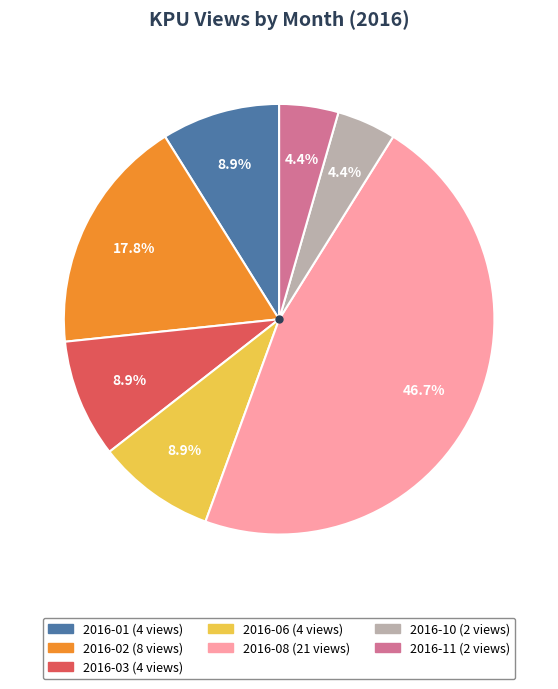

Is there any slice that represents more than half of the pie?

No